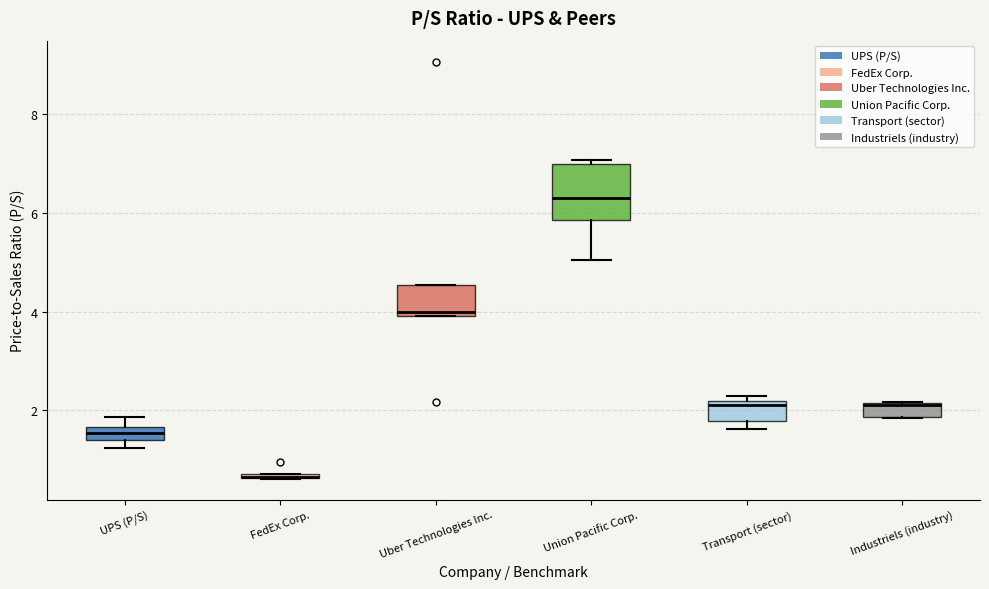

Where is the lower edge of the box for Uber Technologies Inc. on the y-axis? The values are not printed on the chart, so give them approximately, as read against the axis.

4.0